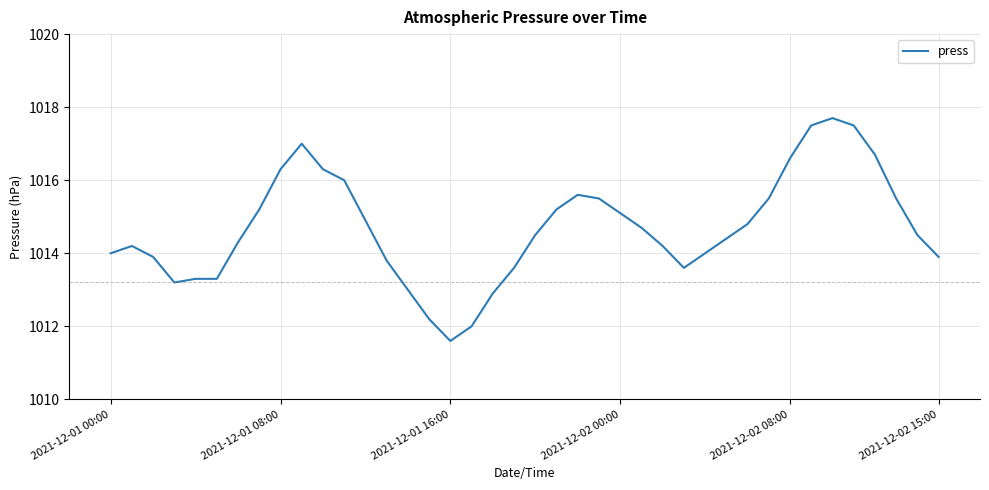

What is the maximum value shown in the chart?

1017.7